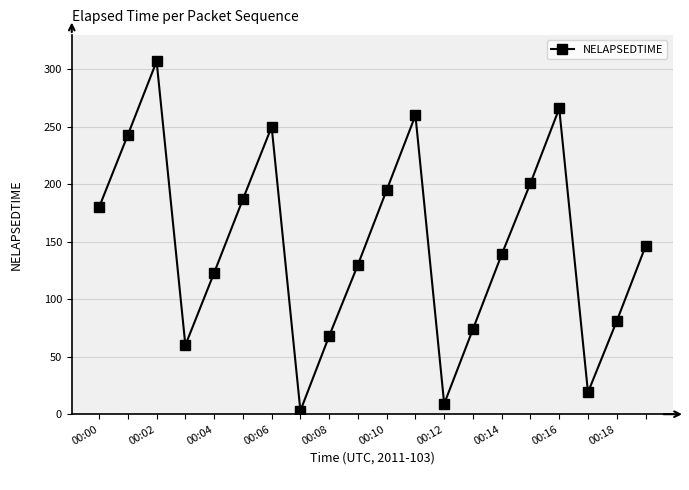

How many points are higher than both their immediate neighbors (excluding endpoints)?

4